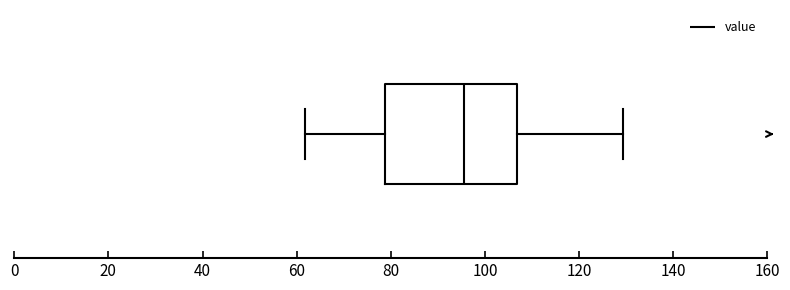

Read this box plot against the x-axis: the position of the median line, the range covered by the box, and the ends of both whiskers. The values are not printed on the chart, so give them approximately, as read against the axis.

median 96, box 78 to 106, whiskers 62 to 130